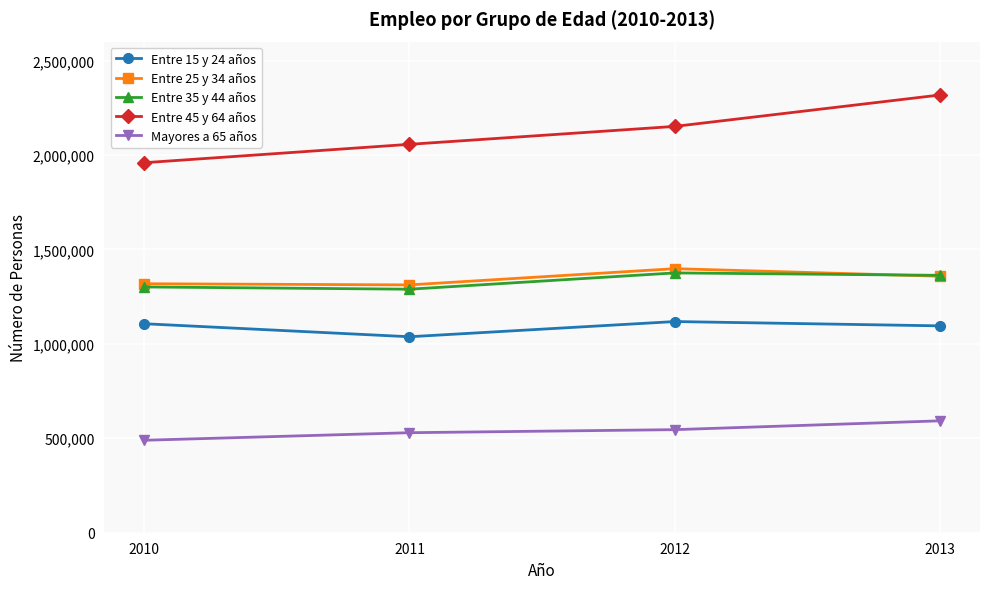

How many interior local valleys does the Entre 15 y 24 años series have?

1